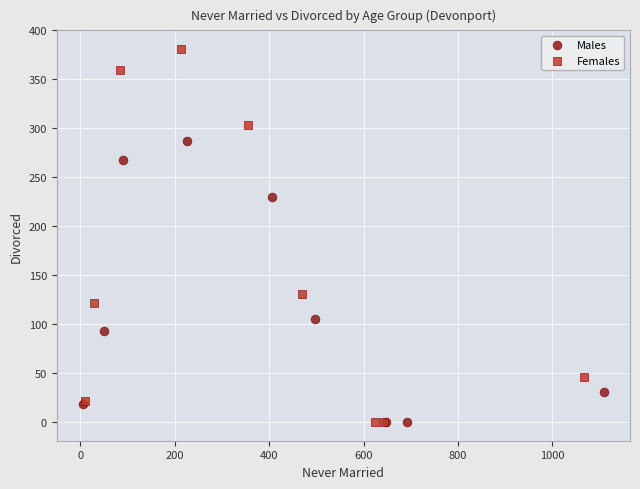

What are all the series names shown in the legend?

Males, Females